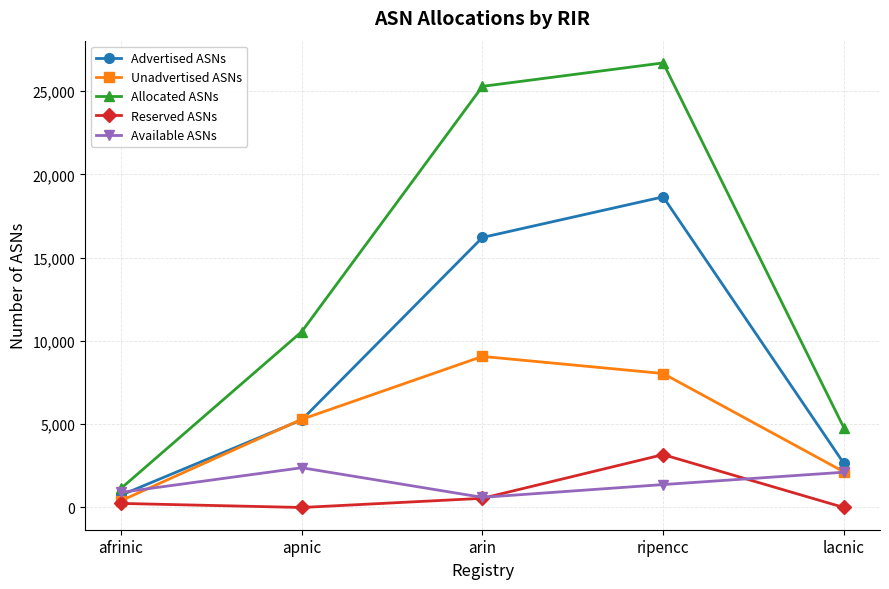

True or false: Allocated ASNs and Unadvertised ASNs cross at least once.

False